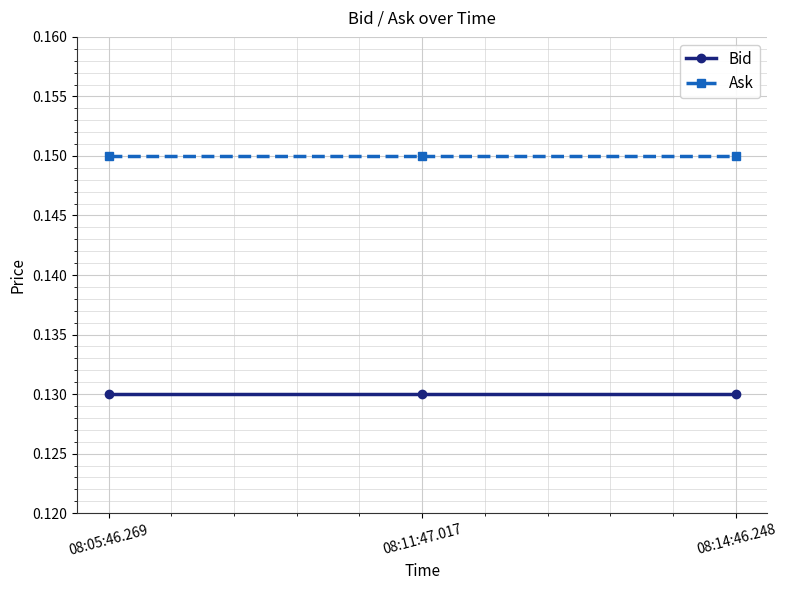

What is the label of the 2nd point from the right?

08:11:47.017